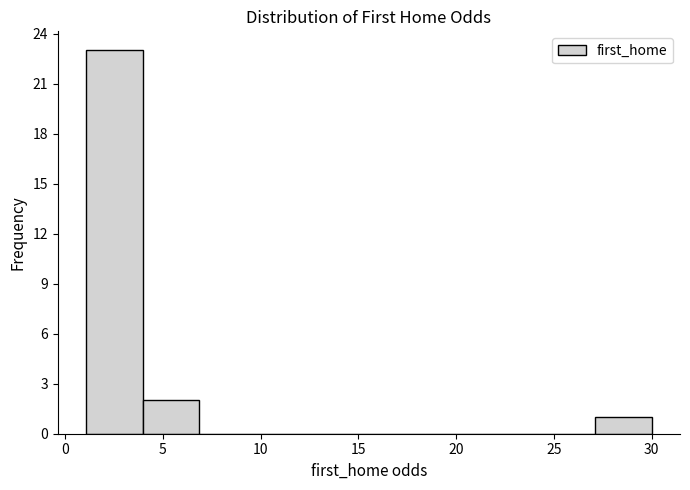

Which range on the x-axis has the tallest bar?

1.0 to 4.0